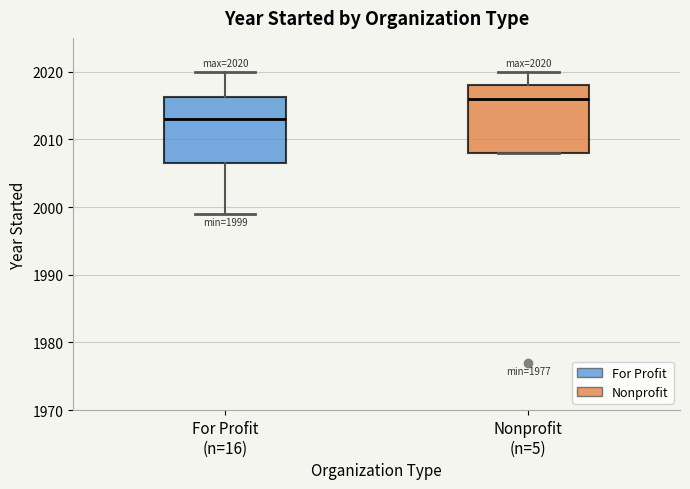

Which box's median line is the highest?

Nonprofit (n=5)